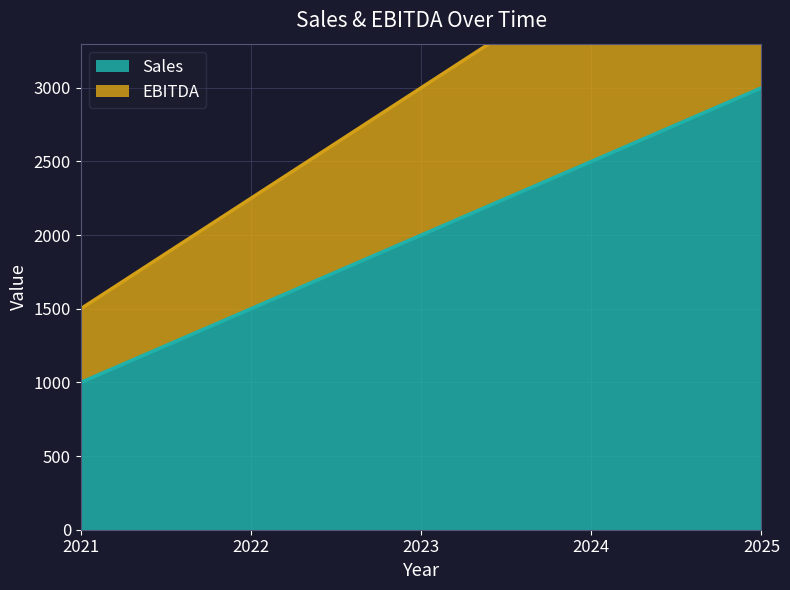

True or false: EBITDA has more than 0 points higher than both neighbors.

False